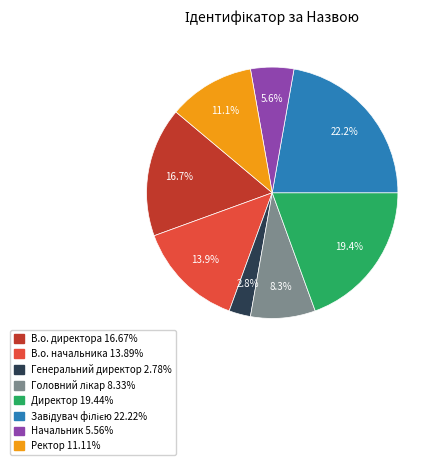

To the nearest percent, what is the average slice percentage?

12%